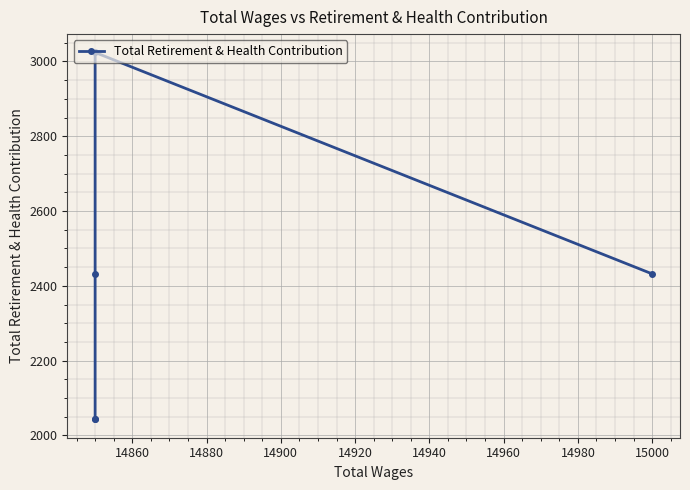

How many data points does each series have?

5